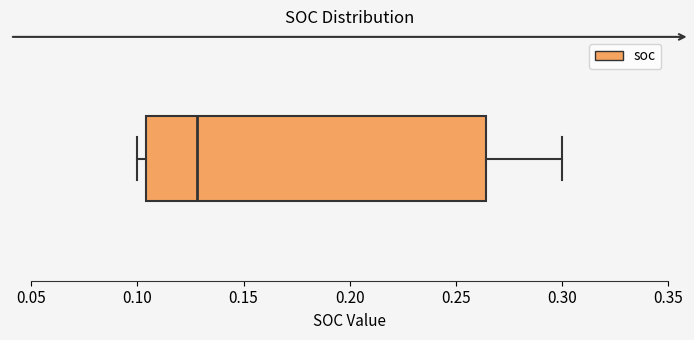

Read this box plot against the x-axis: the position of the median line, the range covered by the box, and the ends of both whiskers. The values are not printed on the chart, so give them approximately, as read against the axis.

median 0.130, box 0.105 to 0.265, whiskers 0.100 to 0.300